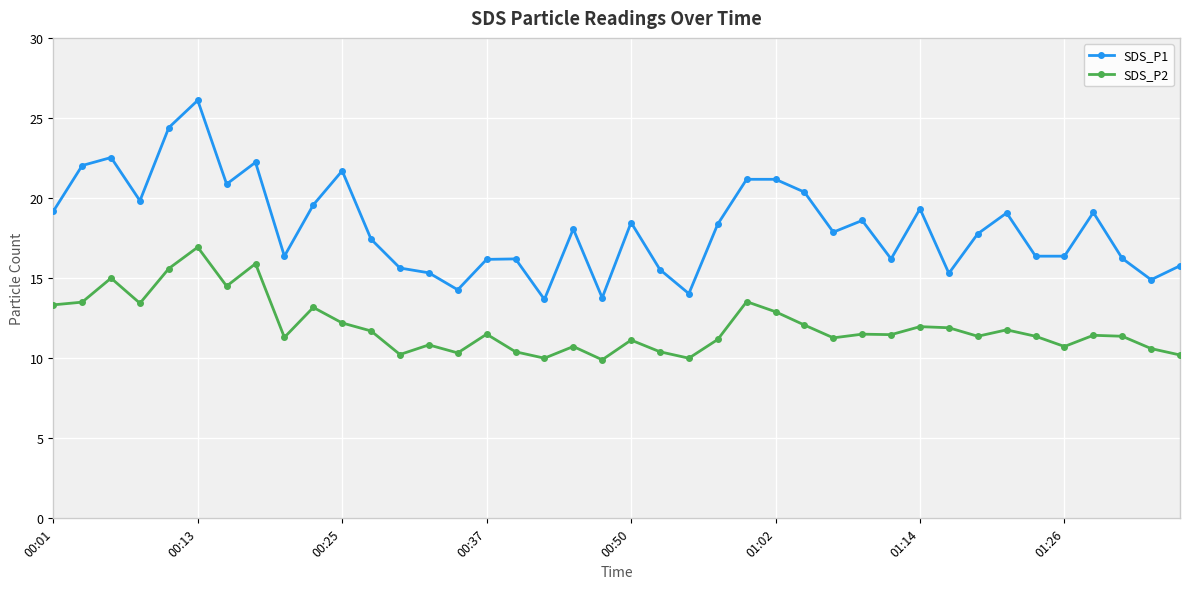

Which series has the widest spread of values?

SDS_P1